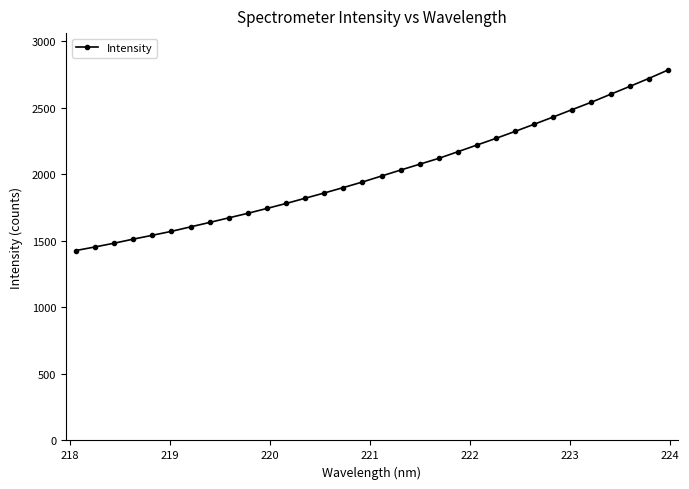

Count the number of categories in the chart.

32